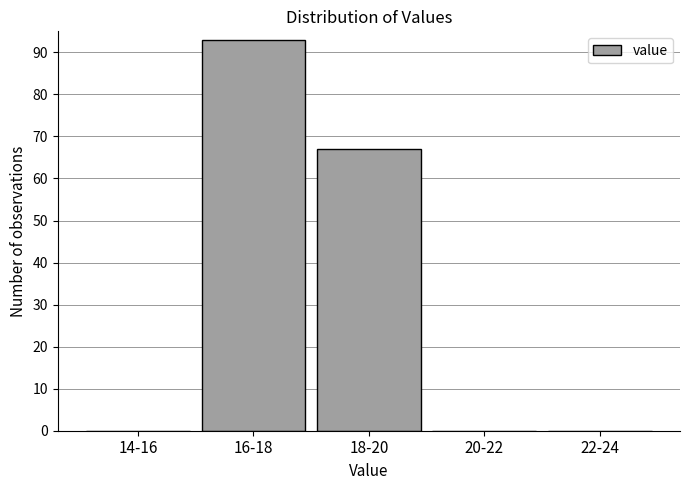

Reading left to right, what are all the values shown in this chart?

14-16=0	16-18=93	18-20=67	20-22=0	22-24=0